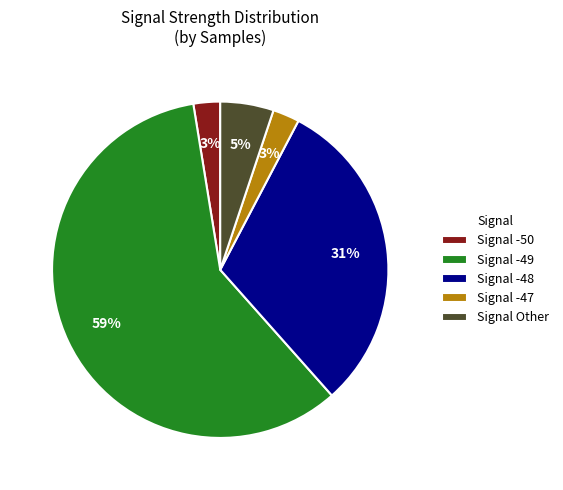

Is there any slice that represents more than half of the pie?

Yes